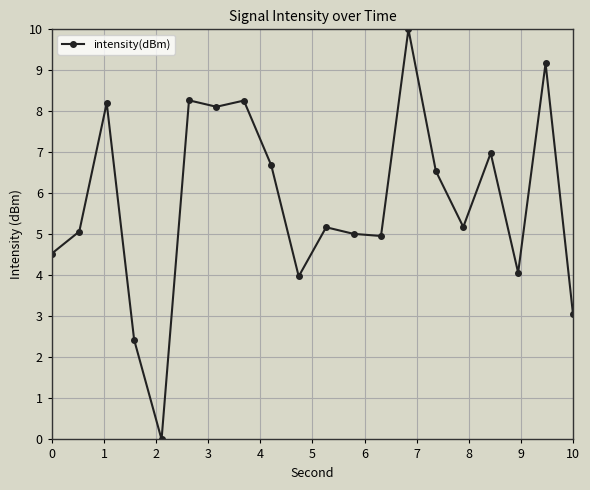

True or false: there are more than 2 points higher than both neighbors.

True